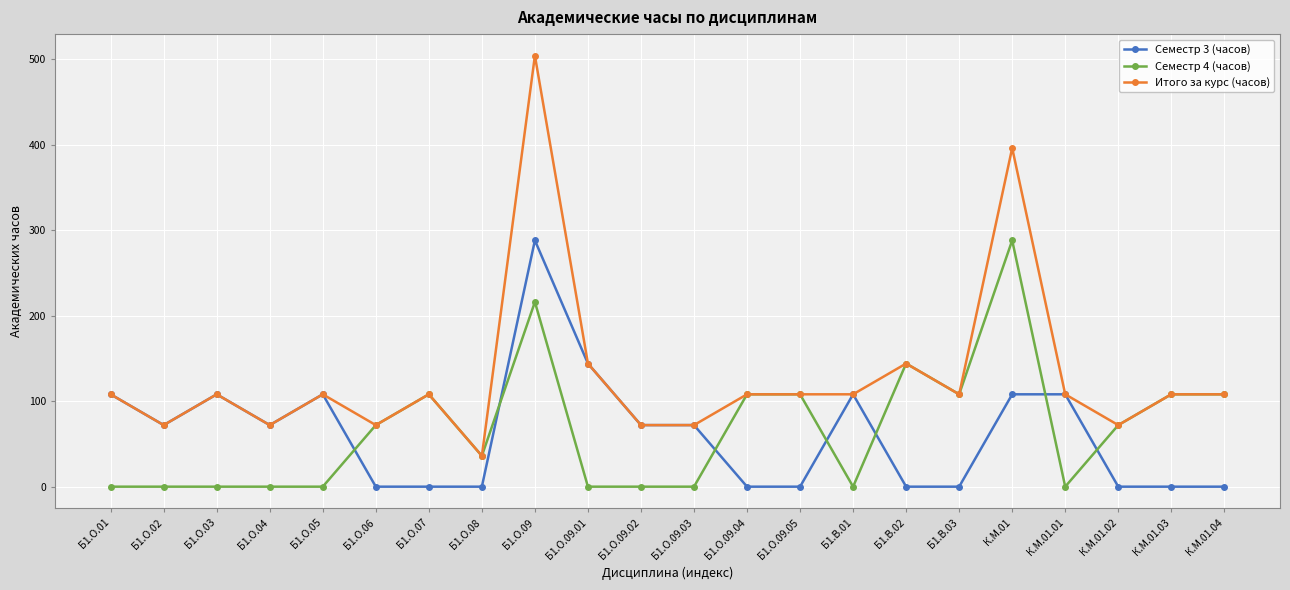

The Семестр 3 (часов) series shows 102 at Б1.В.03. True or false?

False